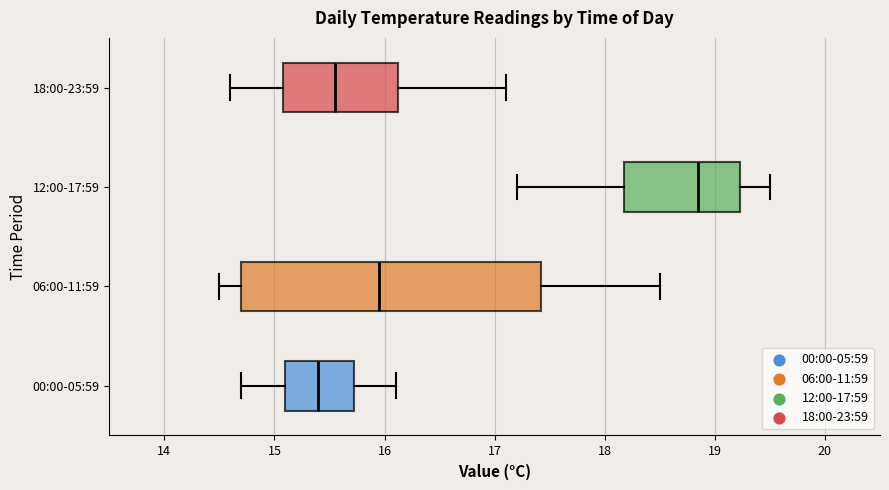

Reading bottom to top, transcribe this box plot: for each box, give where its median line is, the range the box spans, and where its two whiskers end, as read against the x-axis. The values are not printed on the chart, so give them approximately, as read against the axis.

00:00-05:59: median 15.4, box 15.1 to 15.7, whiskers 14.7 to 16.1
06:00-11:59: median 16.0, box 14.7 to 17.4, whiskers 14.5 to 18.5
12:00-17:59: median 18.9, box 18.2 to 19.2, whiskers 17.2 to 19.5
18:00-23:59: median 15.6, box 15.1 to 16.1, whiskers 14.6 to 17.1